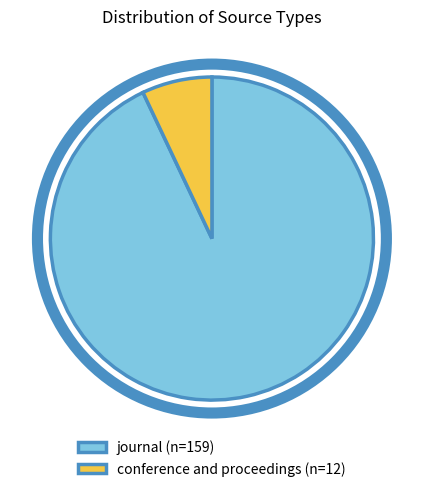

Is there any slice that represents more than half of the pie?

Yes